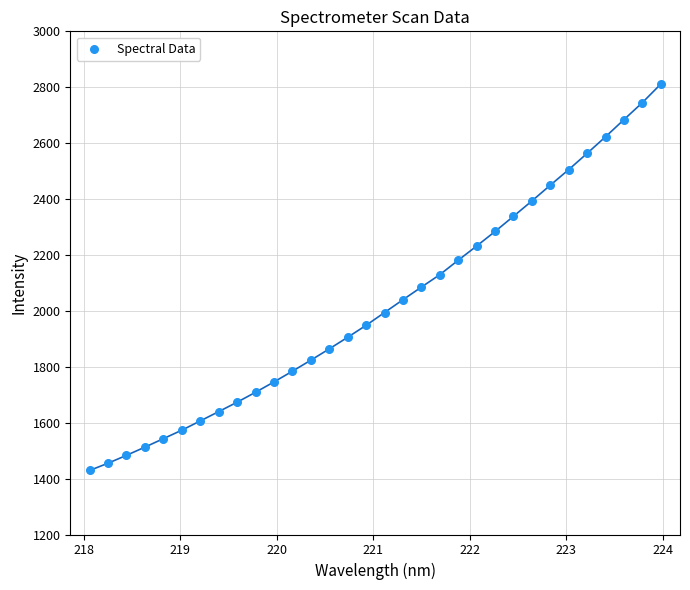

What is the range of Y values (max minus min)?

1382.0